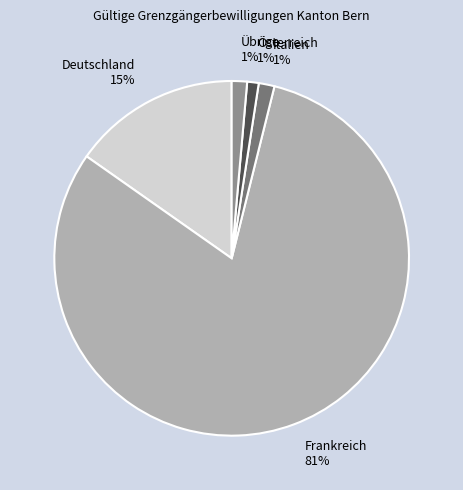

Which category has the biggest portion of the pie?

Frankreich